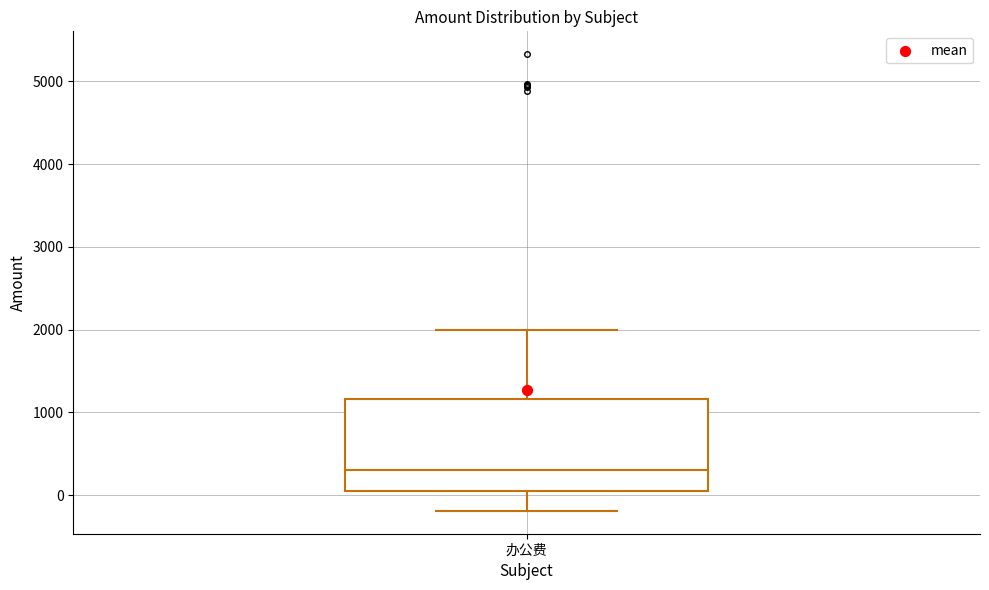

Read this box plot against the y-axis: the position of the median line, the range covered by the box, and the ends of both whiskers. The values are not printed on the chart, so give them approximately, as read against the axis.

median 300, box 0 to 1200, whiskers -200 to 2000